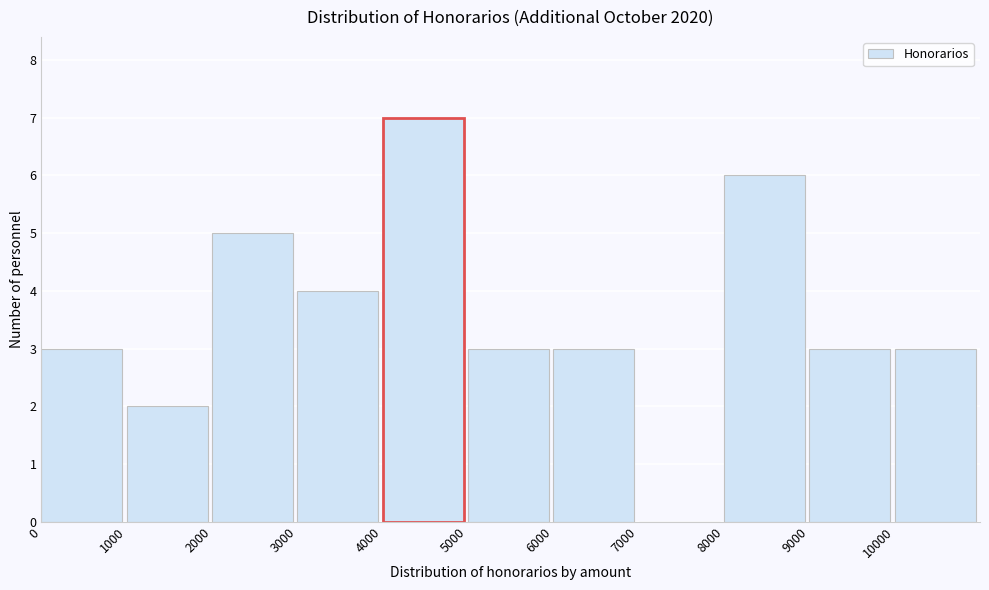

Reading left to right, transcribe this chart: for each bar, give the range it covers on the x-axis and its height. The values are not printed on the chart, so give them approximately, as read against the axis.

0 to 1000: 3
1000 to 2000: 2
2000 to 3000: 5
3000 to 4000: 4
4000 to 5000: 7
5000 to 6000: 3
6000 to 7000: 3
7000 to 8000: 0
8000 to 9000: 6
9000 to 10000: 3
10000 to 11000: 3